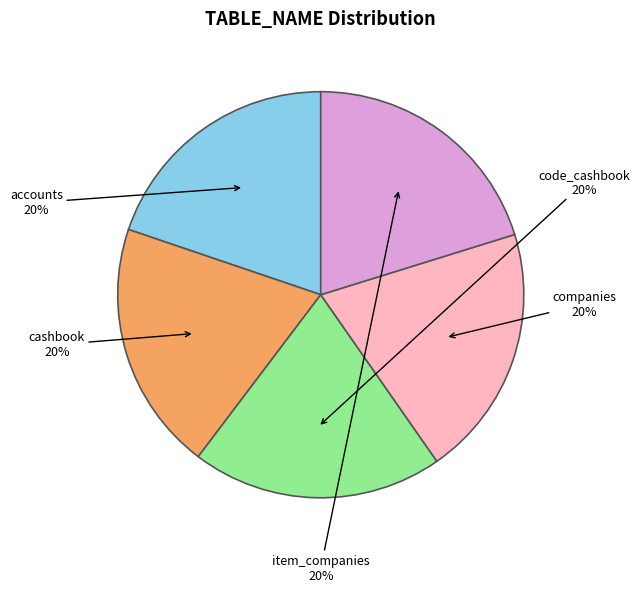

Does any single category account for the majority?

No